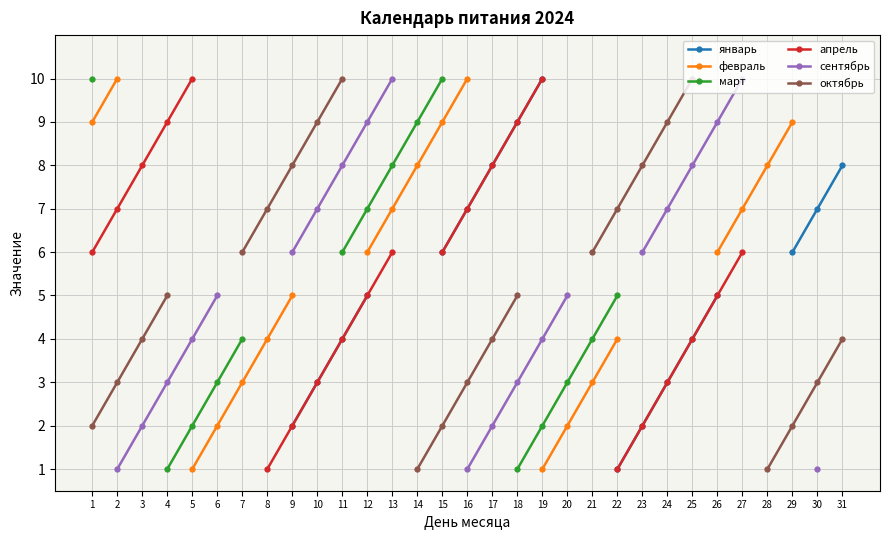

What is the smallest value displayed?

1.0